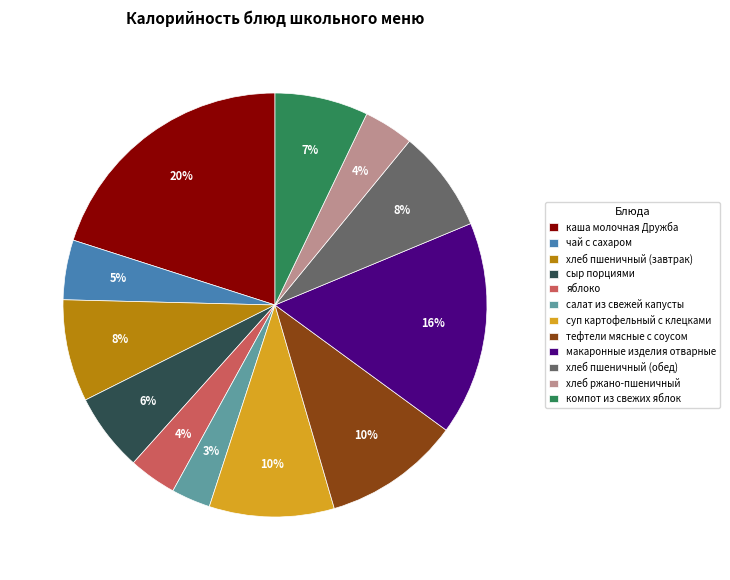

Is the sum of салат из свежей капусты and суп картофельный с клецками greater than half?

No